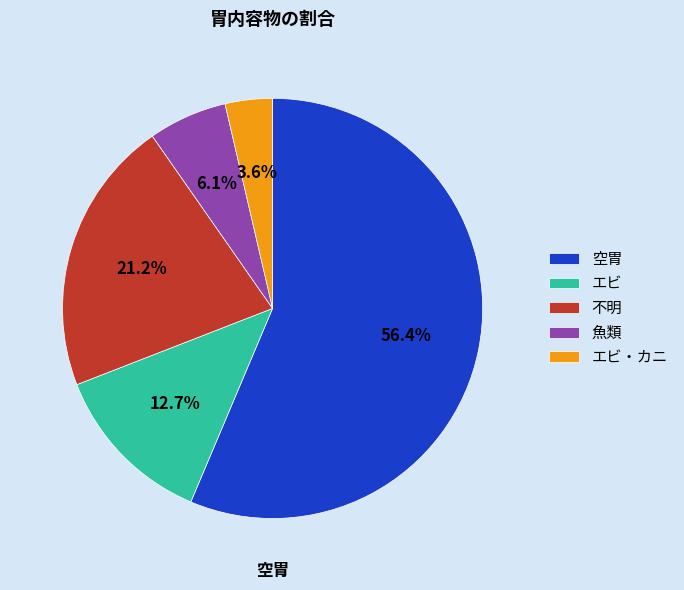

How many segments does this pie chart have?

5